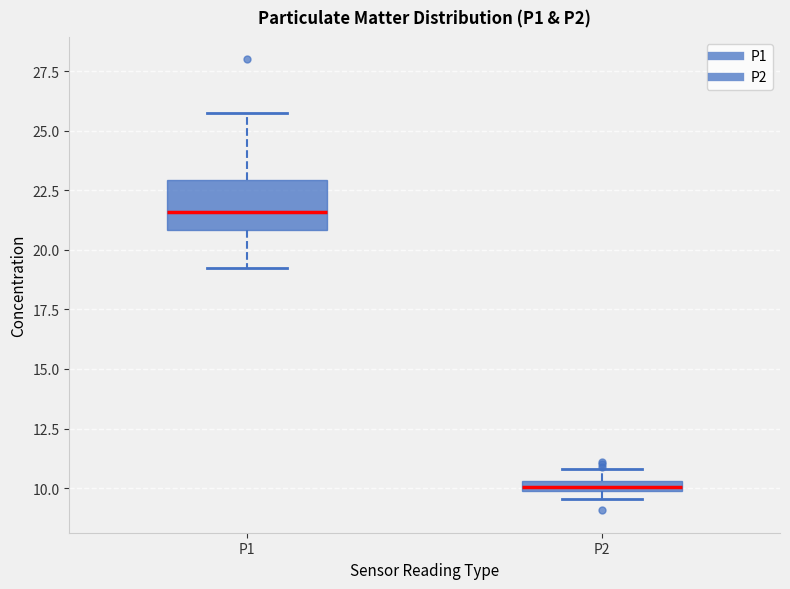

Comparing the boxes themselves (not the whiskers), which one is the tallest?

P1